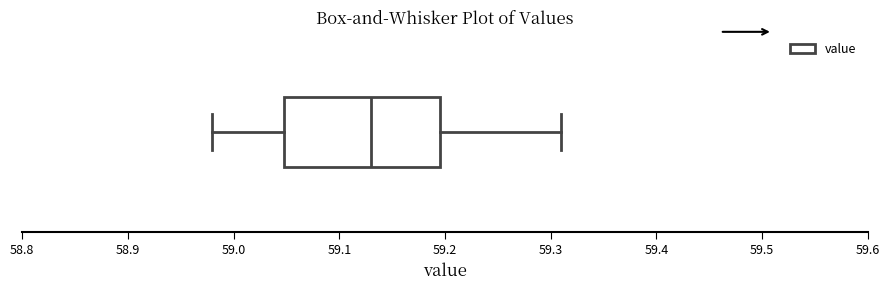

Transcribe this box plot: give where the median line is, the range the box spans, and where the two whiskers end, as read against the x-axis. The values are not printed on the chart, so give them approximately, as read against the axis.

median 59.13, box 59.05 to 59.20, whiskers 58.98 to 59.31